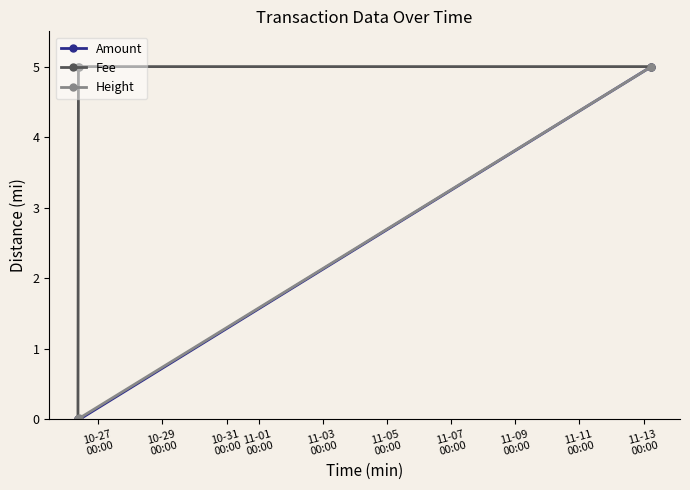

What is the highest value of the Height series?

5.0